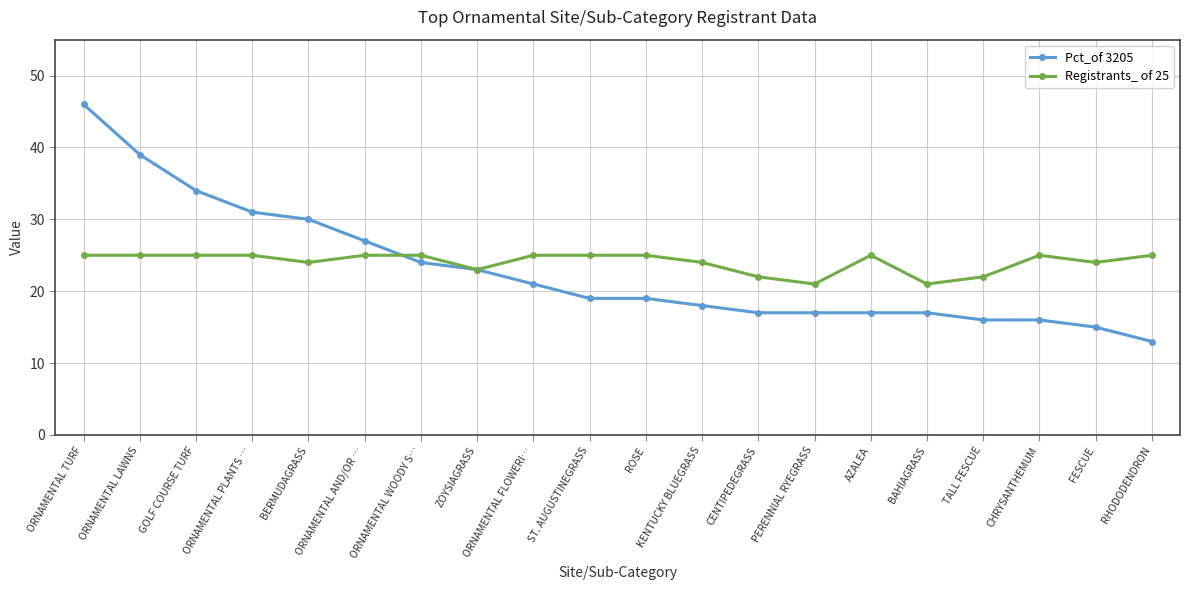

How many lines are shown in the chart?

2